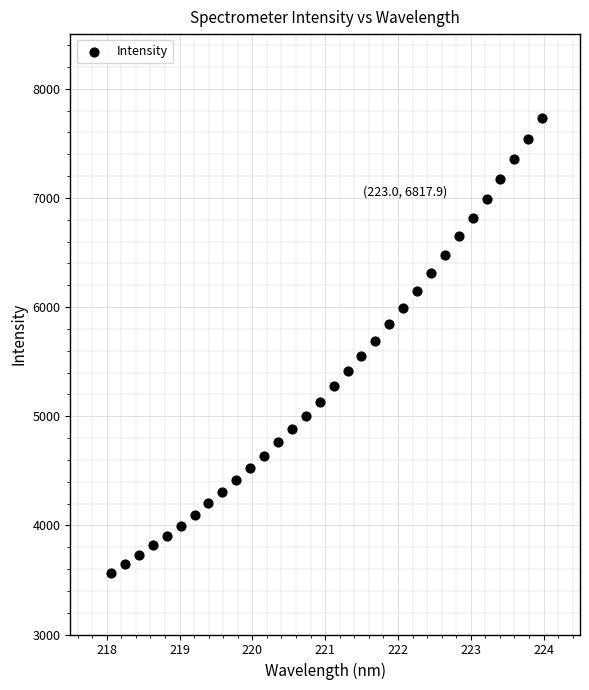

What is the range of X values (max minus min)?

5.9